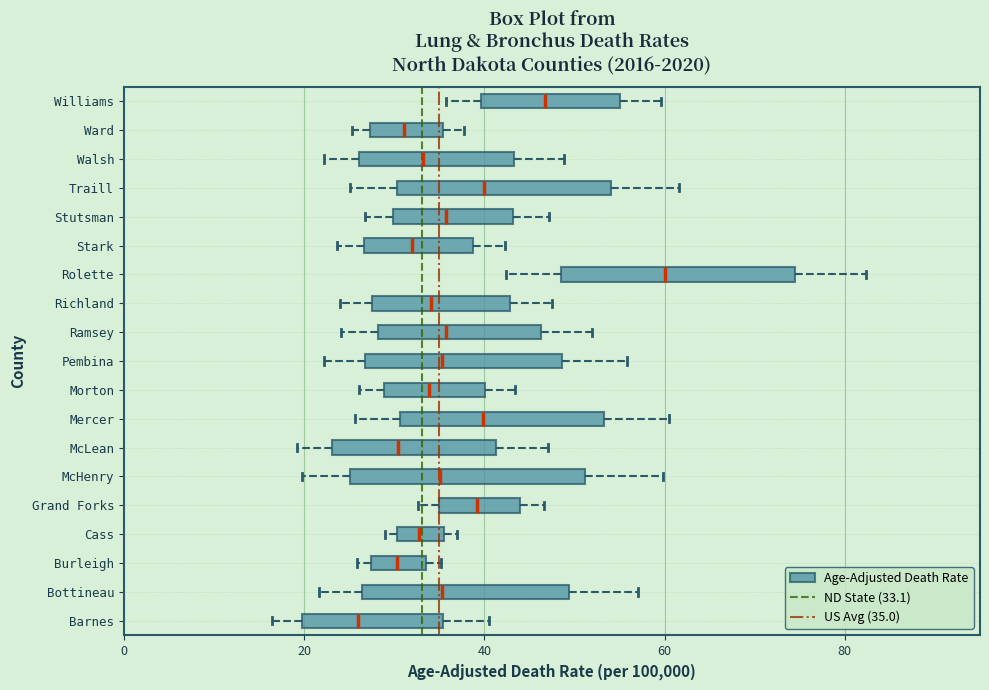

Reading bottom to top, transcribe this box plot: for each box, give where its median line is, the range the box spans, and where its two whiskers end, as read against the x-axis. The values are not printed on the chart, so give them approximately, as read against the axis.

Barnes: median 26, box 20 to 36, whiskers 16 to 40
Bottineau: median 36, box 26 to 50, whiskers 22 to 58
Burleigh: median 30, box 28 to 34, whiskers 26 to 36
Cass: median 32, box 30 to 36, whiskers 30 (just left of the box's left edge) to 38
Grand Forks: median 40, box 34 to 44, whiskers 32 to 46
McHenry: median 36, box 26 to 52, whiskers 20 to 60
McLean: median 30, box 24 to 42, whiskers 20 to 48
Mercer: median 40, box 30 to 54, whiskers 26 to 60
Morton: median 34, box 28 to 40, whiskers 26 to 44
Pembina: median 36, box 26 to 48, whiskers 22 to 56
Ramsey: median 36, box 28 to 46, whiskers 24 to 52
Richland: median 34, box 28 to 42, whiskers 24 to 48
Rolette: median 60, box 48 to 74, whiskers 42 to 82
Stark: median 32, box 26 to 38, whiskers 24 to 42
Stutsman: median 36, box 30 to 44, whiskers 26 to 48
Traill: median 40, box 30 to 54, whiskers 26 to 62
Walsh: median 34, box 26 to 44, whiskers 22 to 48
Ward: median 32, box 28 to 36, whiskers 26 to 38
Williams: median 46, box 40 to 56, whiskers 36 to 60